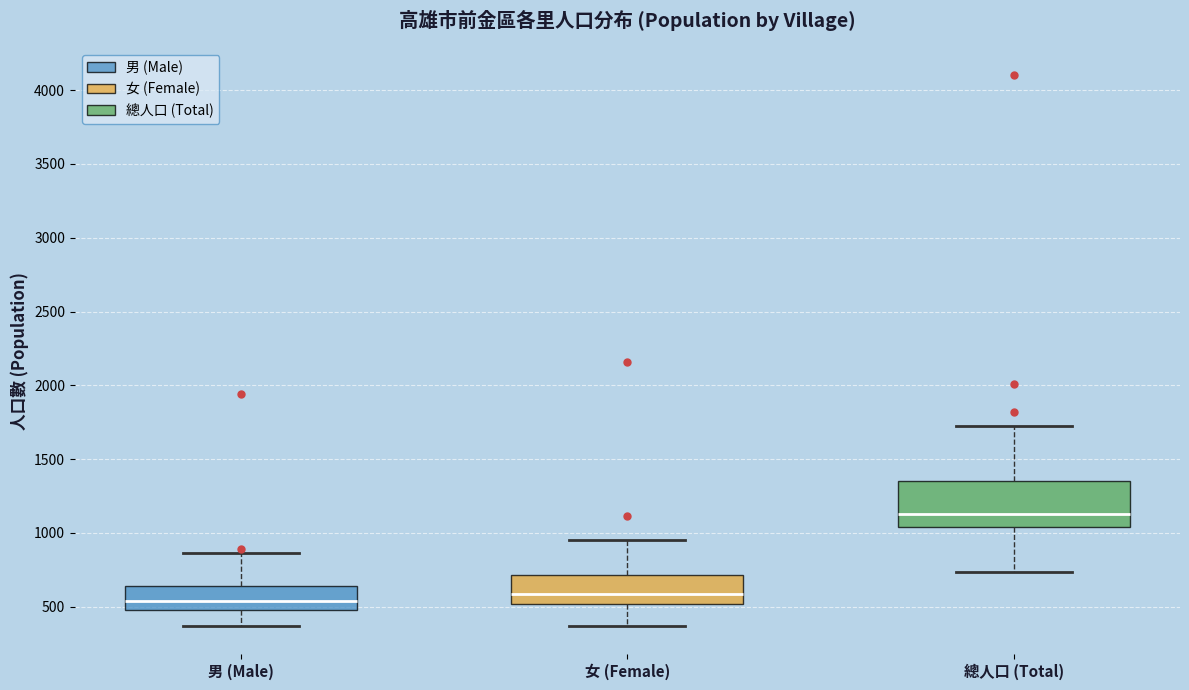

Reading left to right, read every box against the y-axis: the position of its median line, the range the box covers, and the ends of its whiskers. The values are not printed on the chart, so give them approximately, as read against the axis.

男 (Male): median 550, box 500 to 650, whiskers 350 to 850
女 (Female): median 600, box 500 to 700, whiskers 350 to 950
總人口 (Total): median 1150, box 1050 to 1350, whiskers 750 to 1700